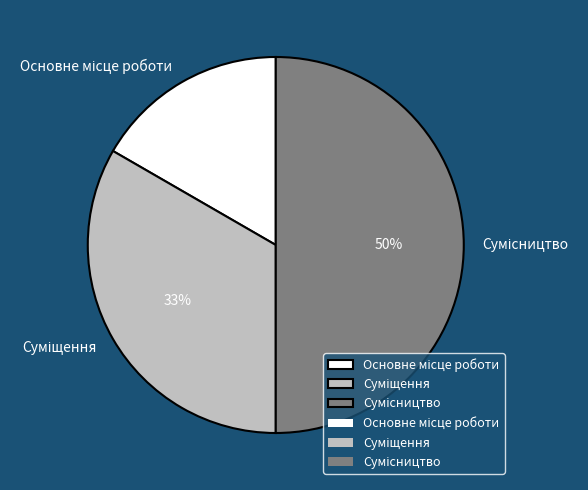

To the nearest percent, what is the average slice percentage?

33%